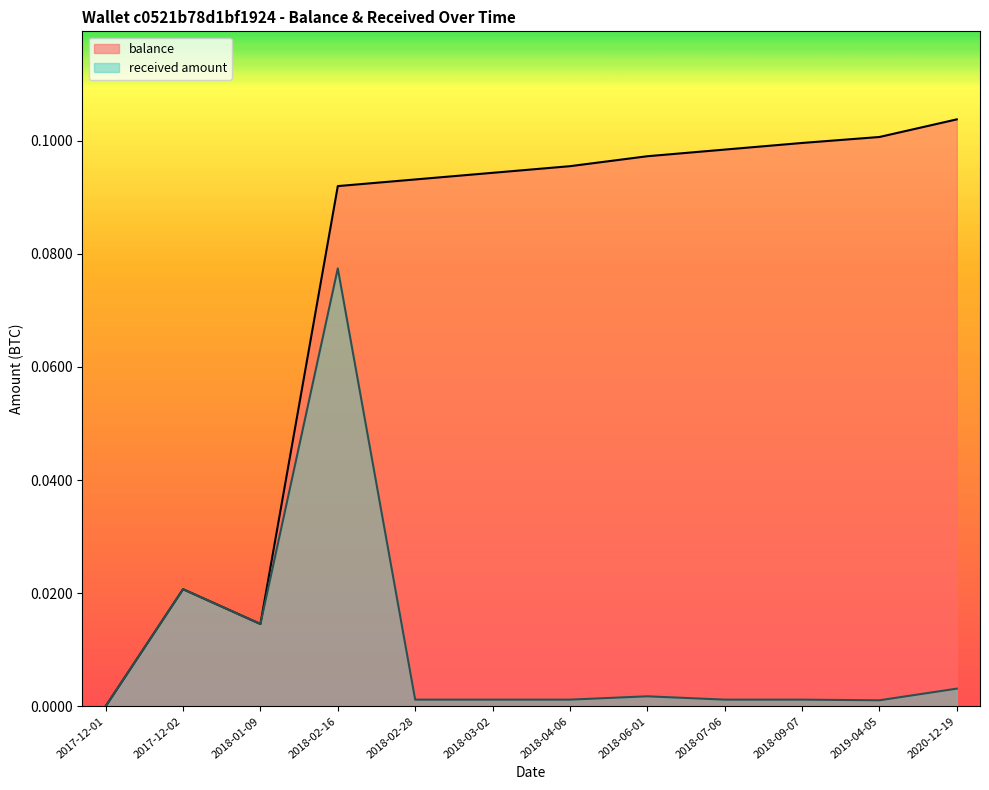

Which category has the lowest value in the received amount series?

2017-12-01